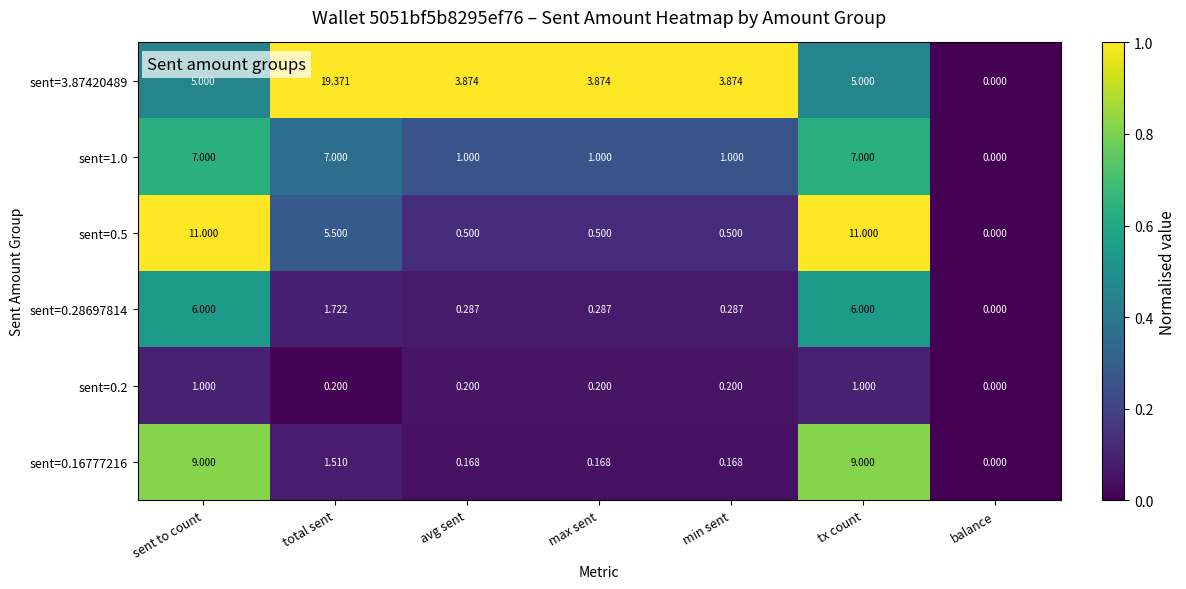

At which label is sent=0.16777216 closest to 4?

total sent